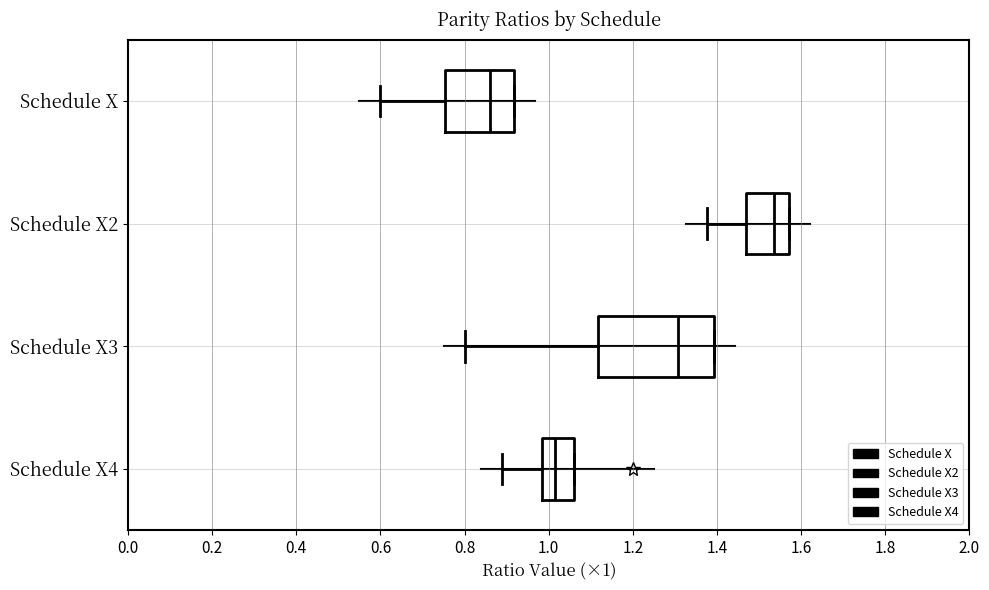

Comparing the boxes themselves (not the whiskers), which one is the widest?

Schedule X3